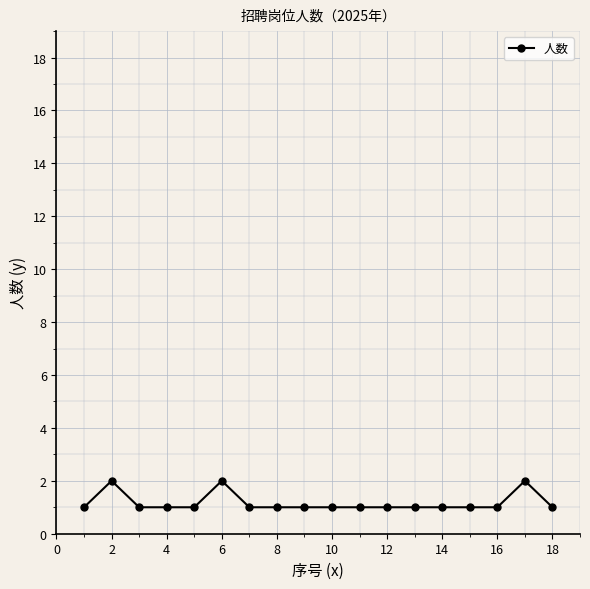

What is the sum of all values?

21